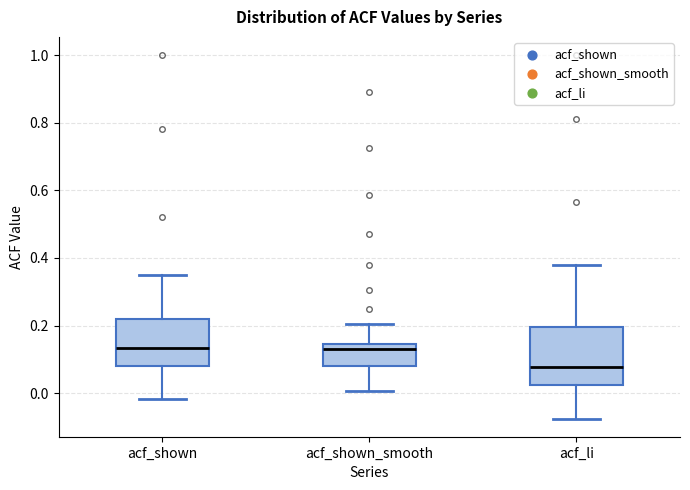

Reading left to right, transcribe this box plot: for each box, give where its median line is, the range the box spans, and where its two whiskers end, as read against the y-axis. The values are not printed on the chart, so give them approximately, as read against the axis.

acf_shown: median 0.14, box 0.08 to 0.22, whiskers -0.02 to 0.34
acf_shown_smooth: median 0.14 (just below the box's upper edge), box 0.08 to 0.14, whiskers 0.00 to 0.20
acf_li: median 0.08, box 0.02 to 0.20, whiskers -0.08 to 0.38